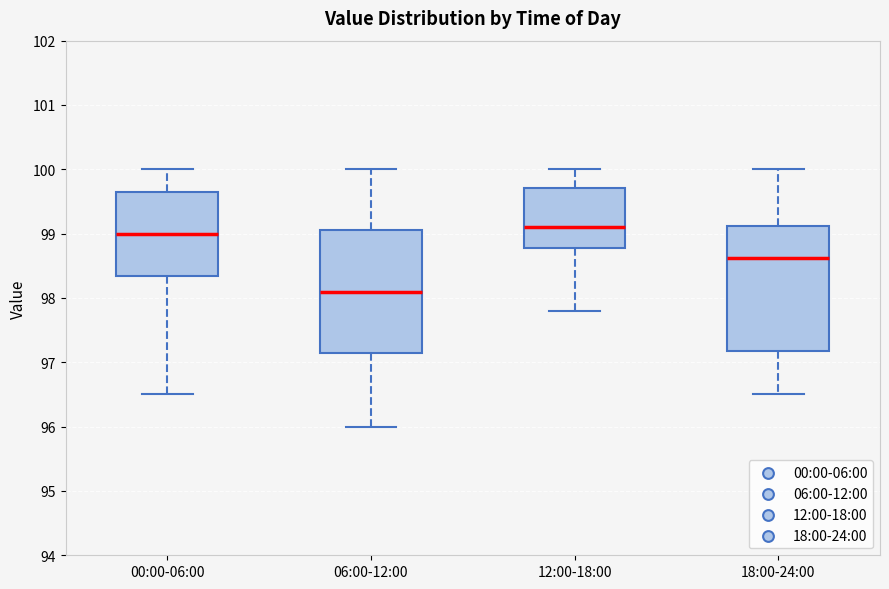

Where is the upper edge of the box for 12:00-18:00 on the y-axis? The values are not printed on the chart, so give them approximately, as read against the axis.

99.7